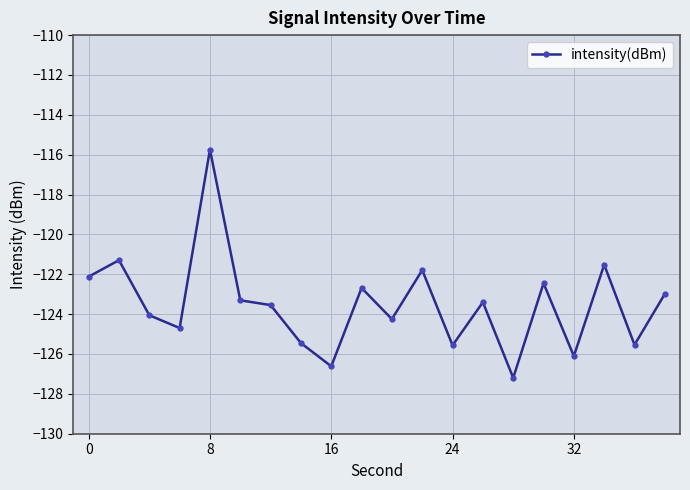

What is the difference between the maximum and second lowest values?

10.9